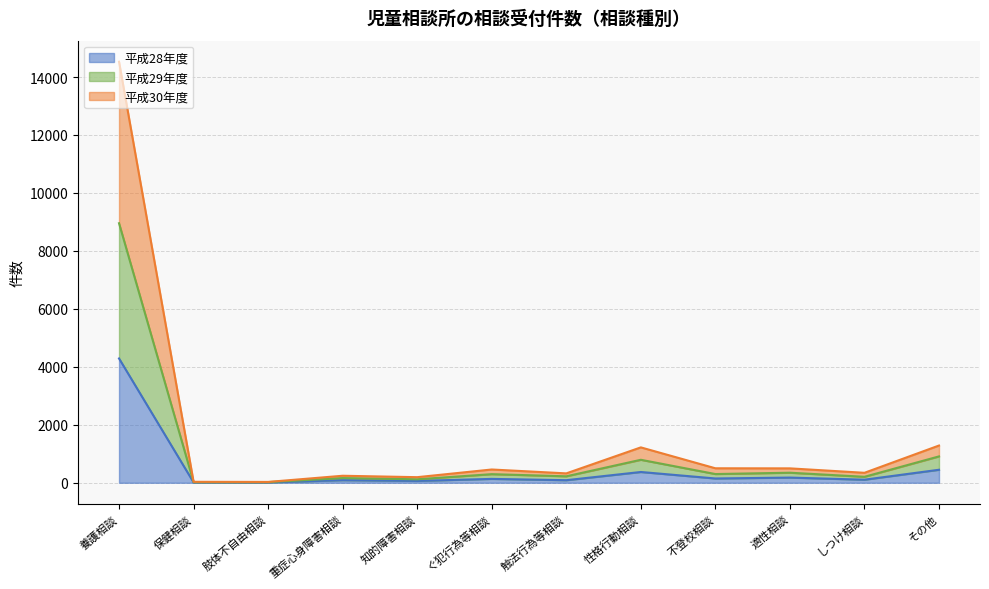

At which label does 平成30年度 reach its minimum?

肢体不自由相談